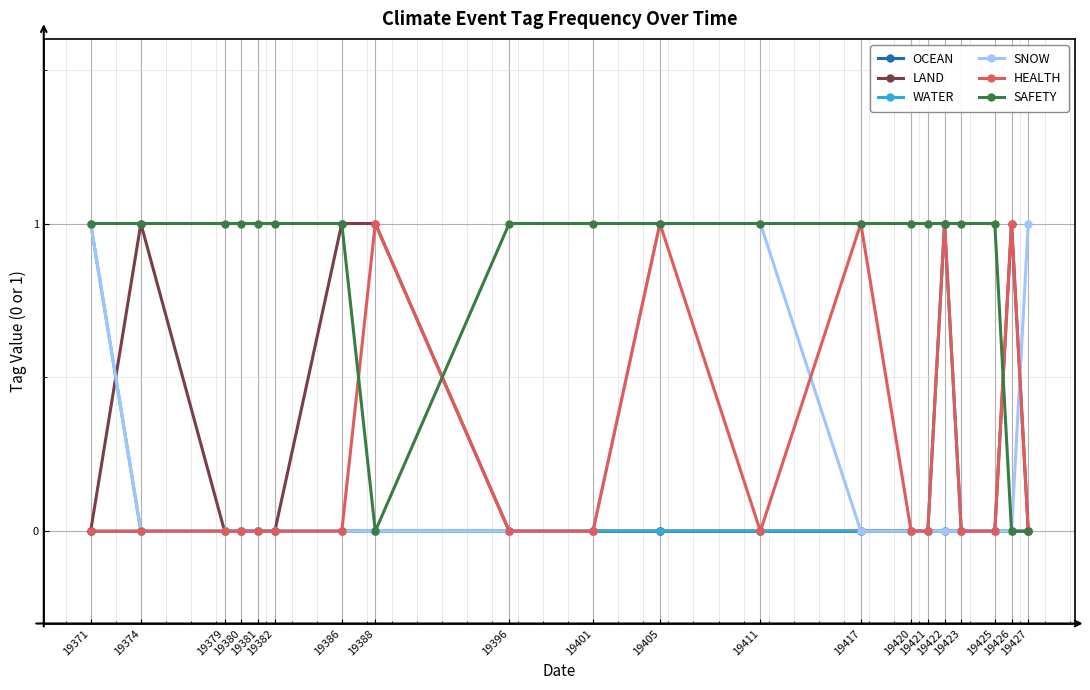

Is this an area chart (filled region under the line)?

No